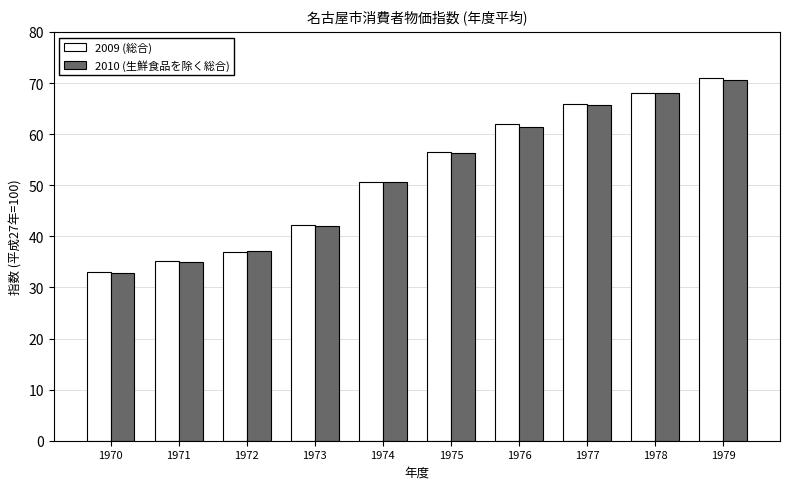

The 2010 (生鮮食品を除く総合) series shows 68.1 at 1978. True or false?

True